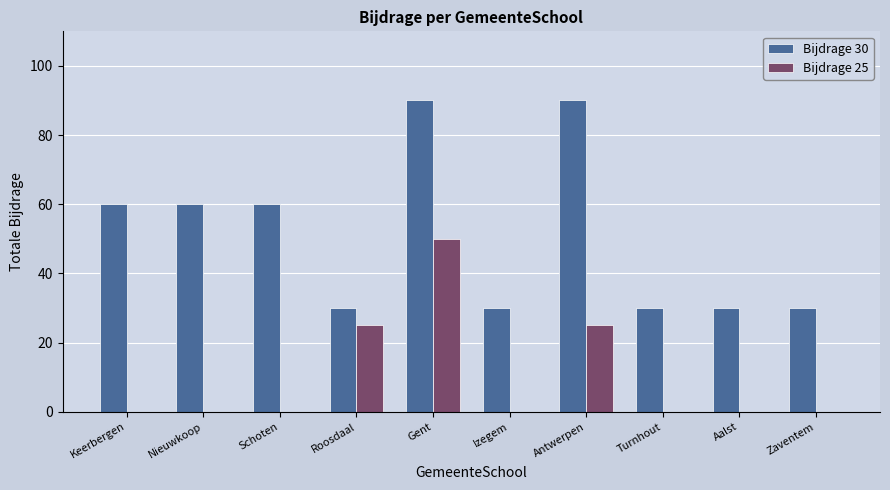

What is the greatest value displayed?

90